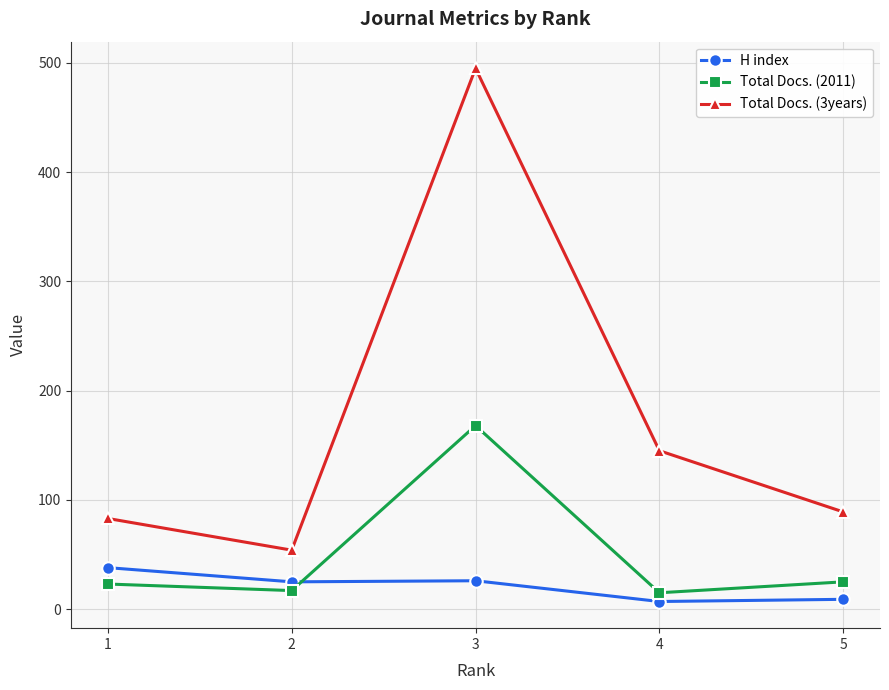

Which series has the largest total across all categories?

Total Docs. (3years)